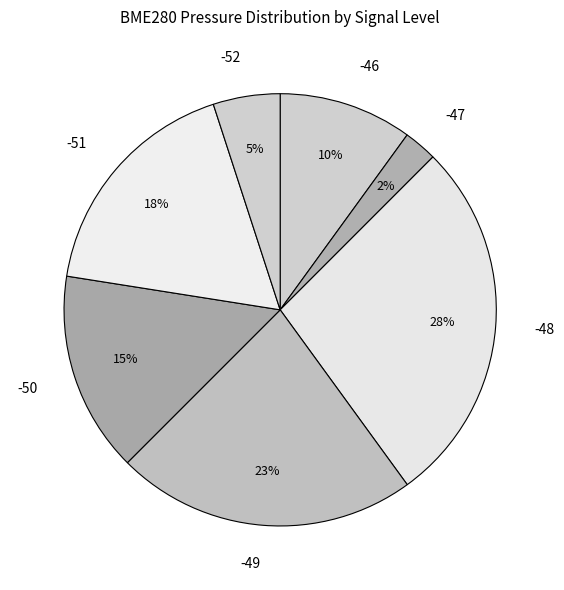

What percentage is the -48 slice, to the nearest percent?

28%